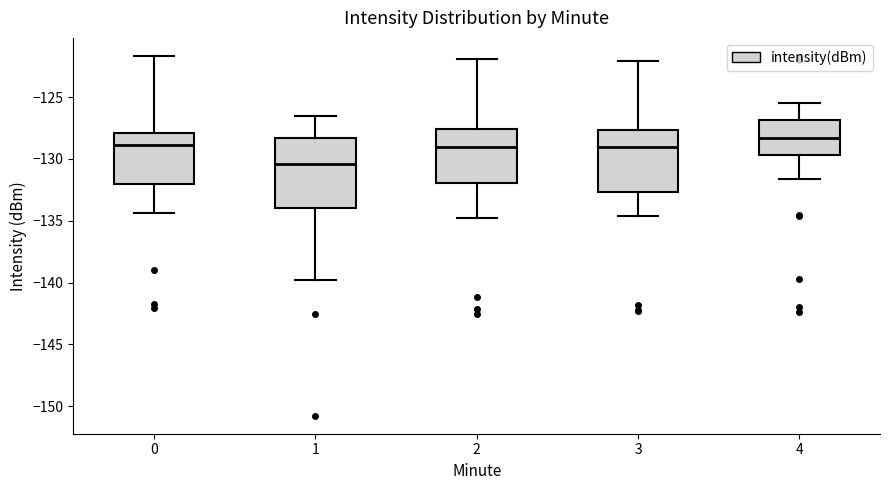

Reading left to right, read every box against the y-axis: the position of its median line, the range the box covers, and the ends of its whiskers. The values are not printed on the chart, so give them approximately, as read against the axis.

0: median -129.0, box -132.0 to -128.0, whiskers -134.5 to -121.5
1: median -130.5, box -134.0 to -128.5, whiskers -140.0 to -126.5
2: median -129.0, box -132.0 to -127.5, whiskers -135.0 to -122.0
3: median -129.0, box -132.5 to -127.5, whiskers -134.5 to -122.0
4: median -128.5, box -129.5 to -127.0, whiskers -131.5 to -125.5